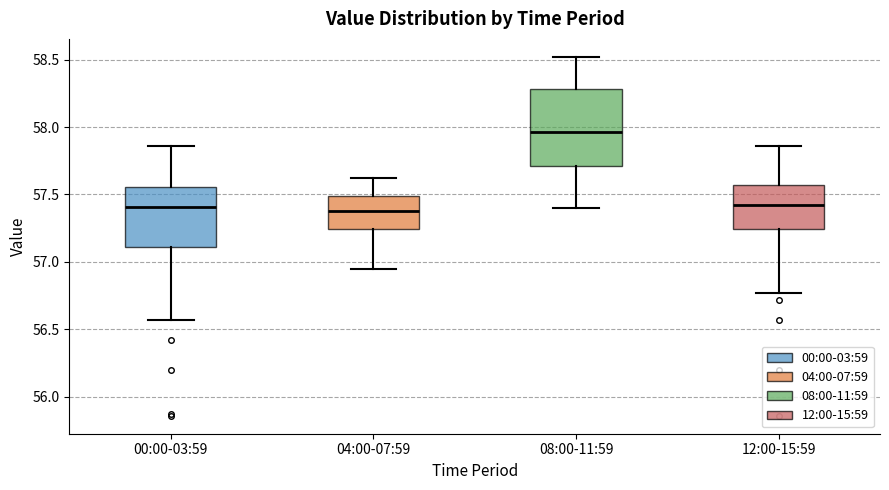

Which box is the tallest, from its lower edge to its upper edge?

08:00-11:59